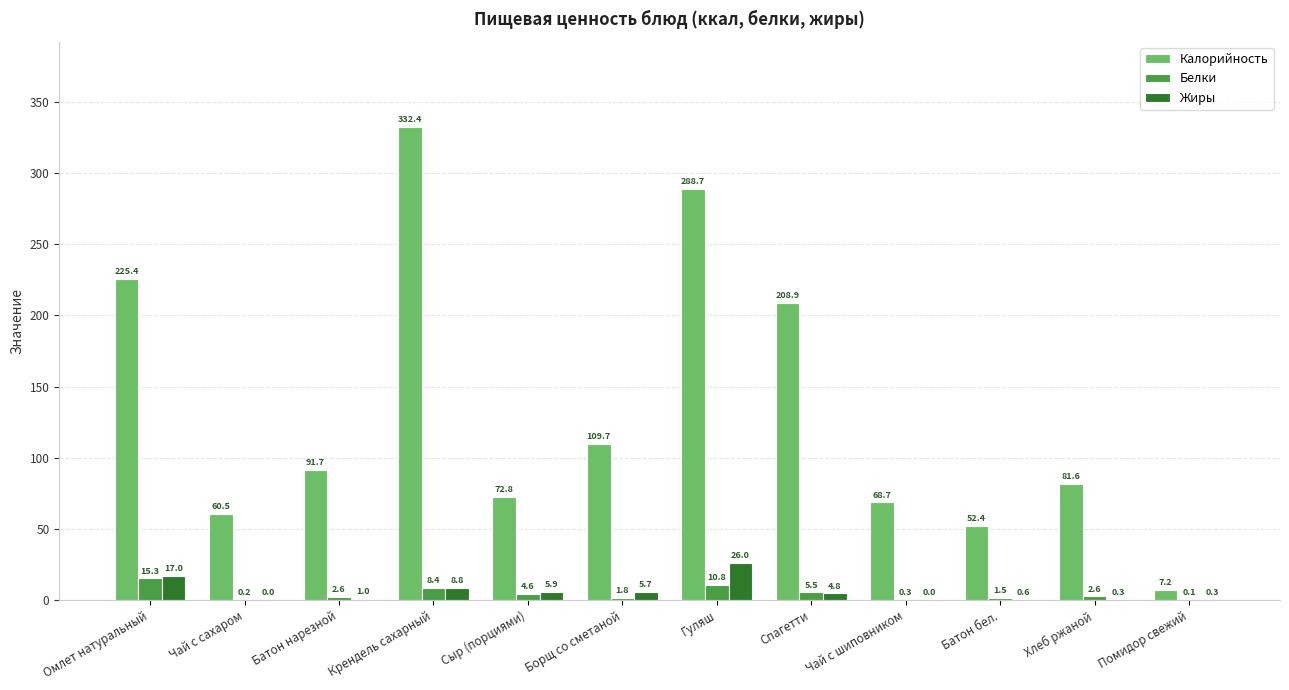

At which label is Белки closest to 7?

Крендель сахарный